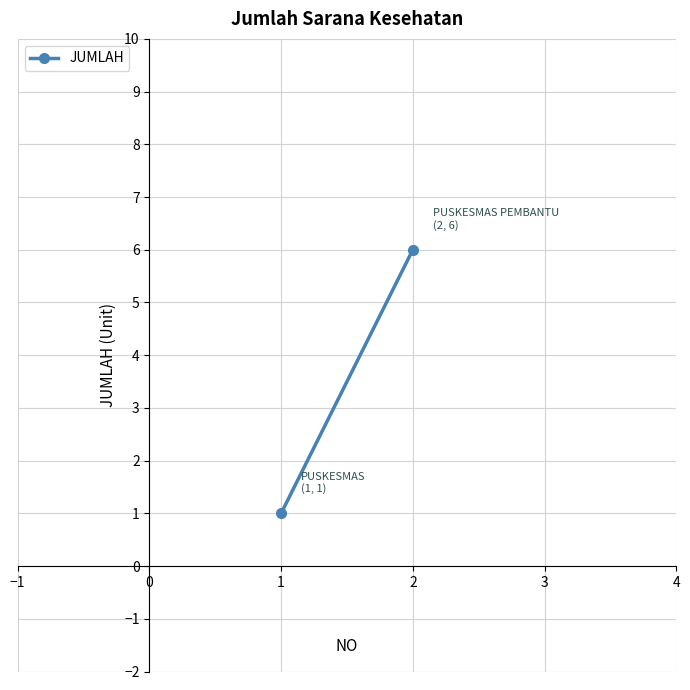

The value at 0 is 1. True or false?

False